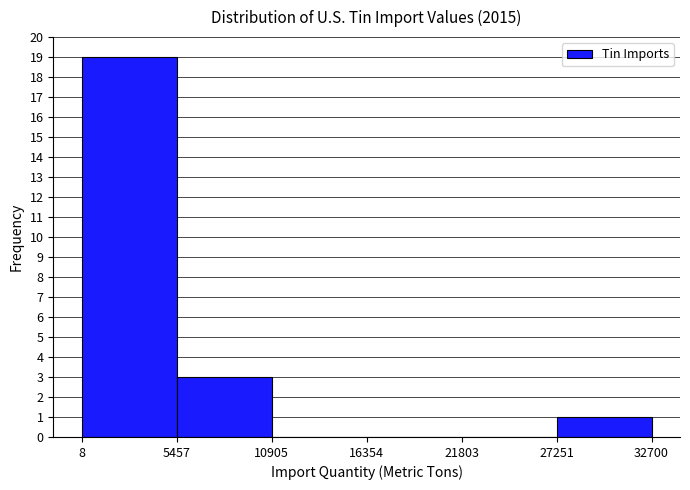

Over which range of the x-axis is the bar tallest?

8 to 5457